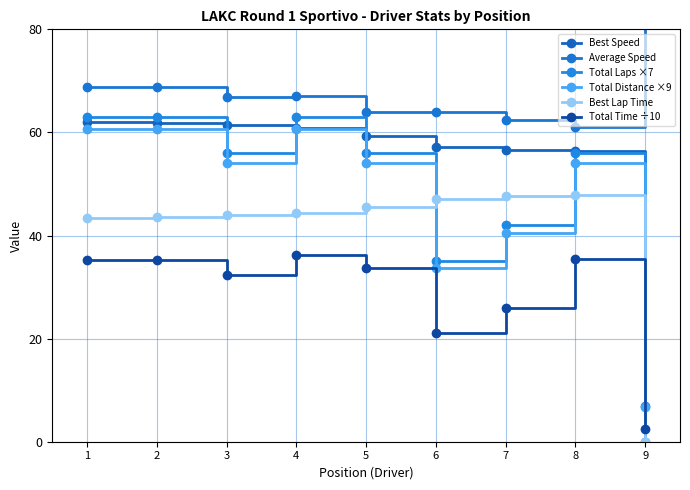

At which label does Total Laps ×7 reach its minimum?

9